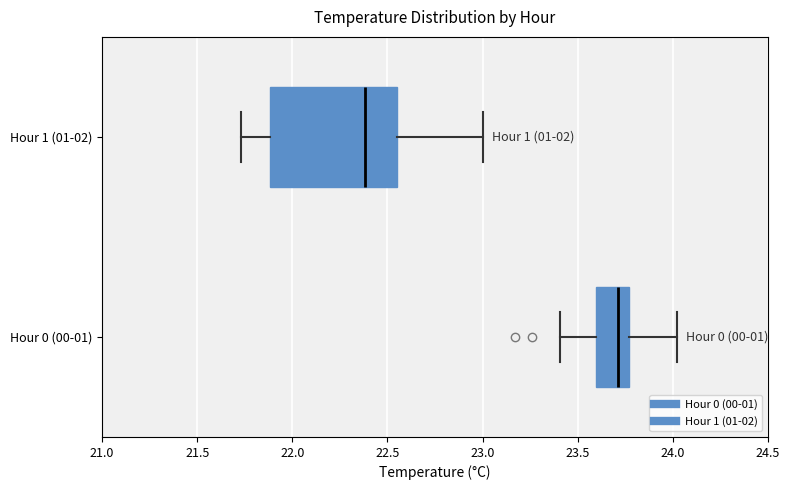

Which box's median line is the furthest to the right?

Hour 0 (00-01)